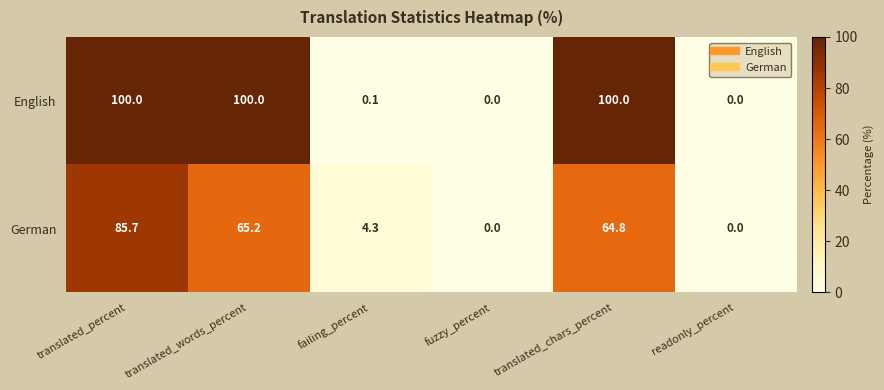

Reading left to right, what are all the values shown in this chart?

English: 100.0	100.0	0.1	0.0	100.0	0.0
German: 85.7	65.2	4.3	0.0	64.8	0.0